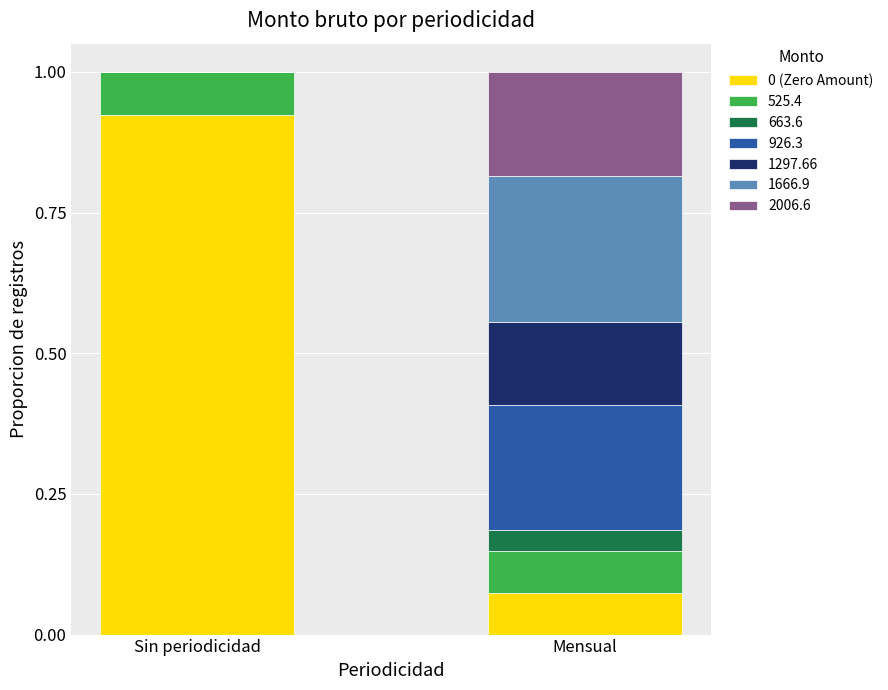

What is the total value across all series at Mensual?

1.0